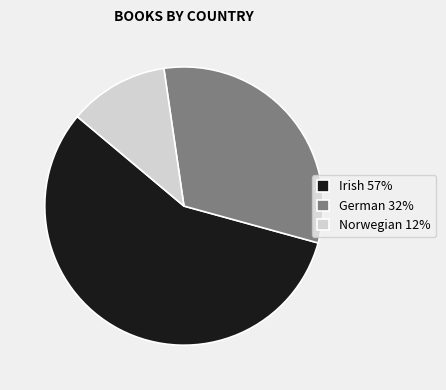

True or false: Irish accounts for 57% of the total.

True